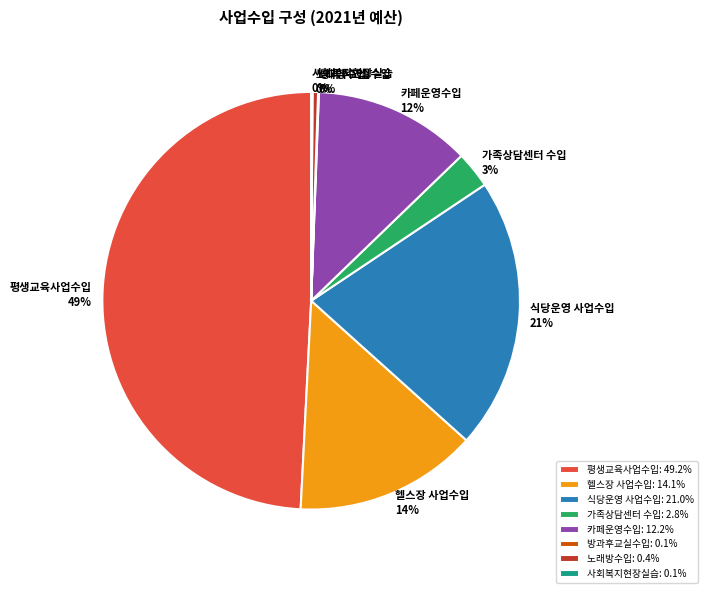

To the nearest percent, what is the average slice percentage?

12%